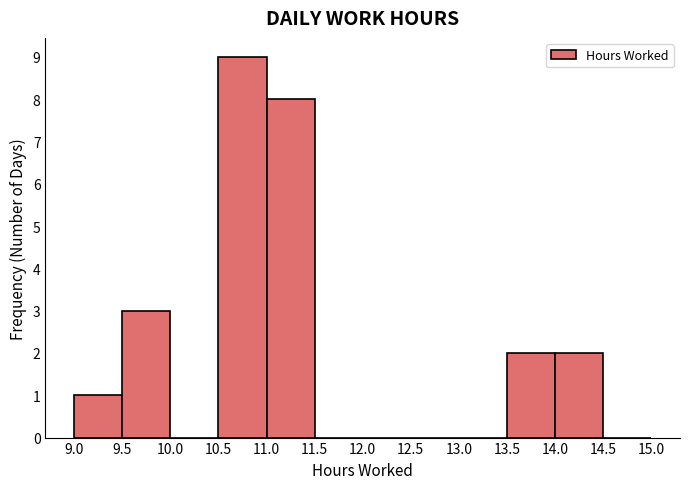

How tall is the bar that spans 13.5 to 14.0 on the x-axis? The values are not printed on the chart, so give them approximately, as read against the axis.

2